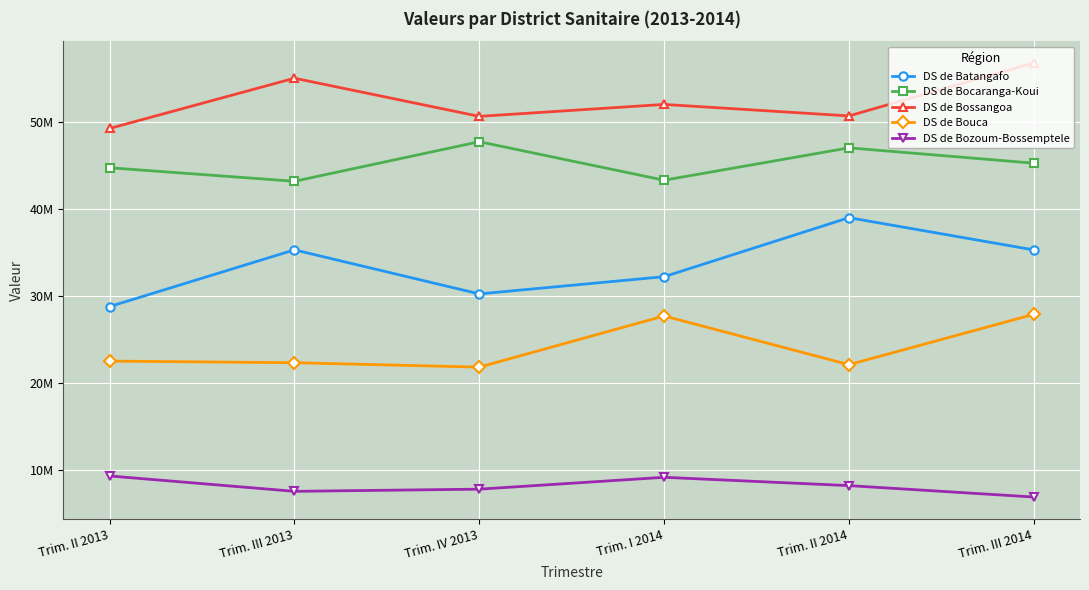

Is it true that DS de Bozoum-Bossemptele equals 3426518 at Trim. II 2014?

False